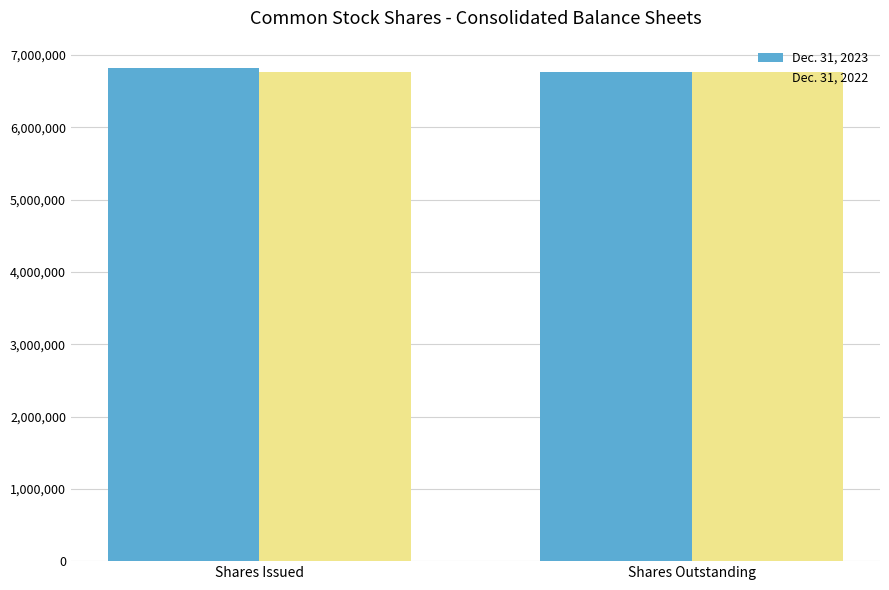

What are all the series names shown in the legend?

Dec. 31, 2023, Dec. 31, 2022